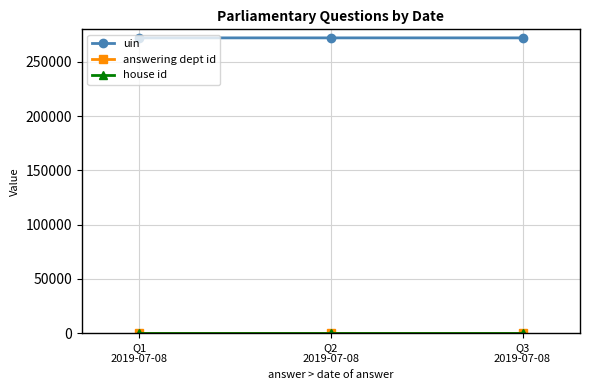

What is the difference between the highest and lowest values at Q2
2019-07-08?

272128